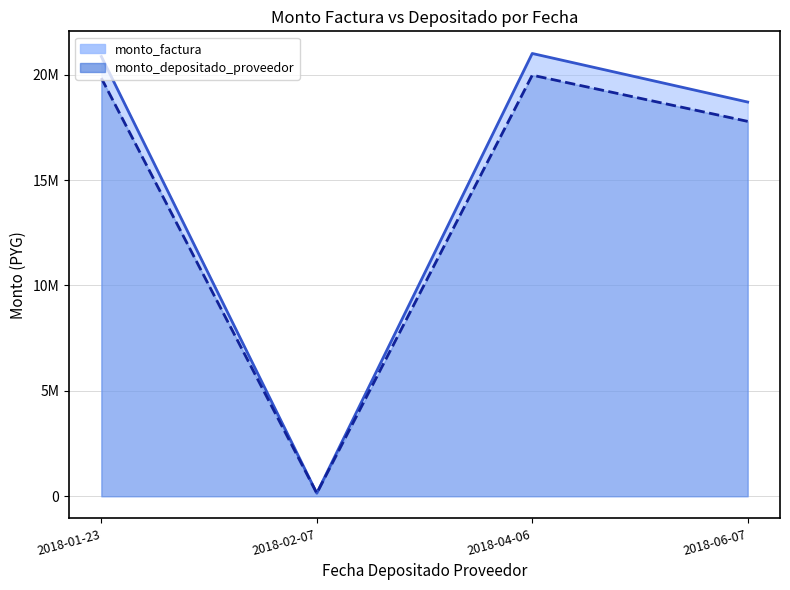

Read the monto_factura value at 2018-06-07, to the nearest 50.

18700000